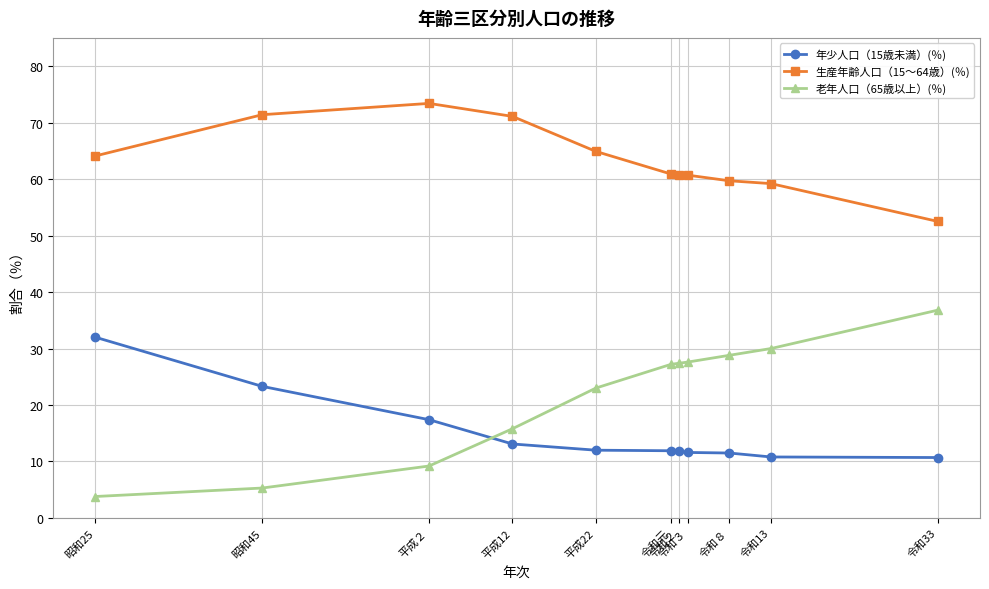

Which category has the lowest value across all series?

昭和25